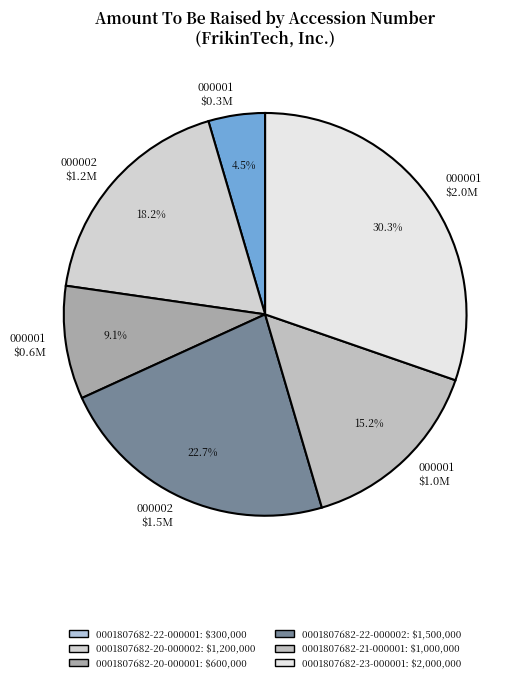

Is 000001 $1.0M the majority of the pie?

No